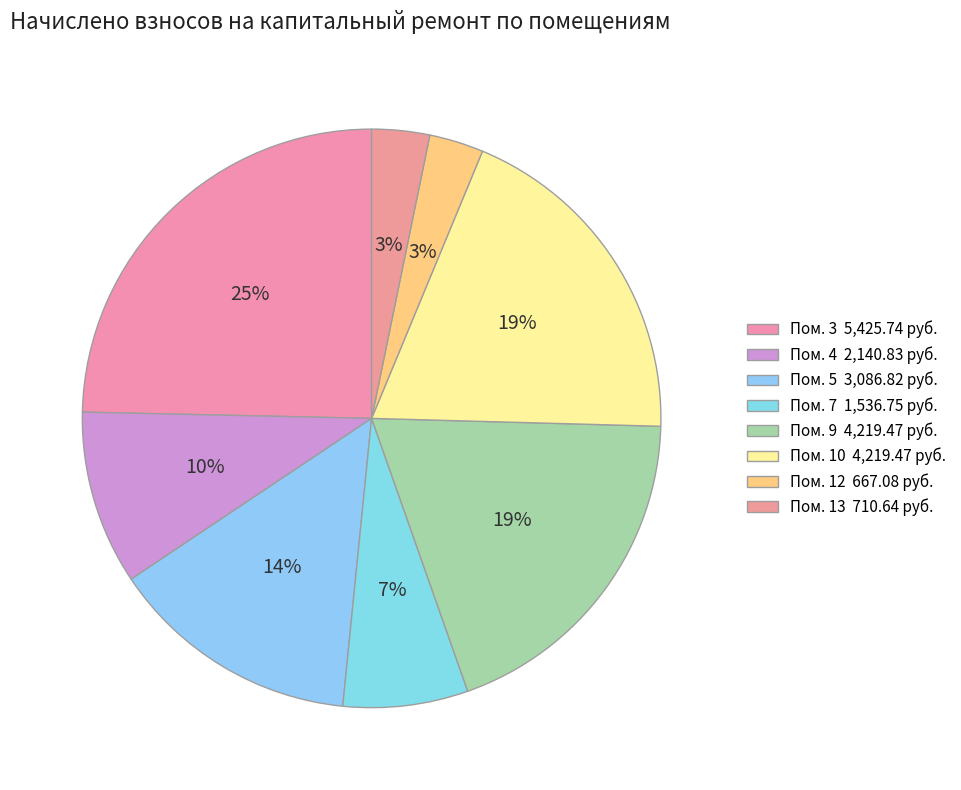

How many segments does this pie chart have?

8